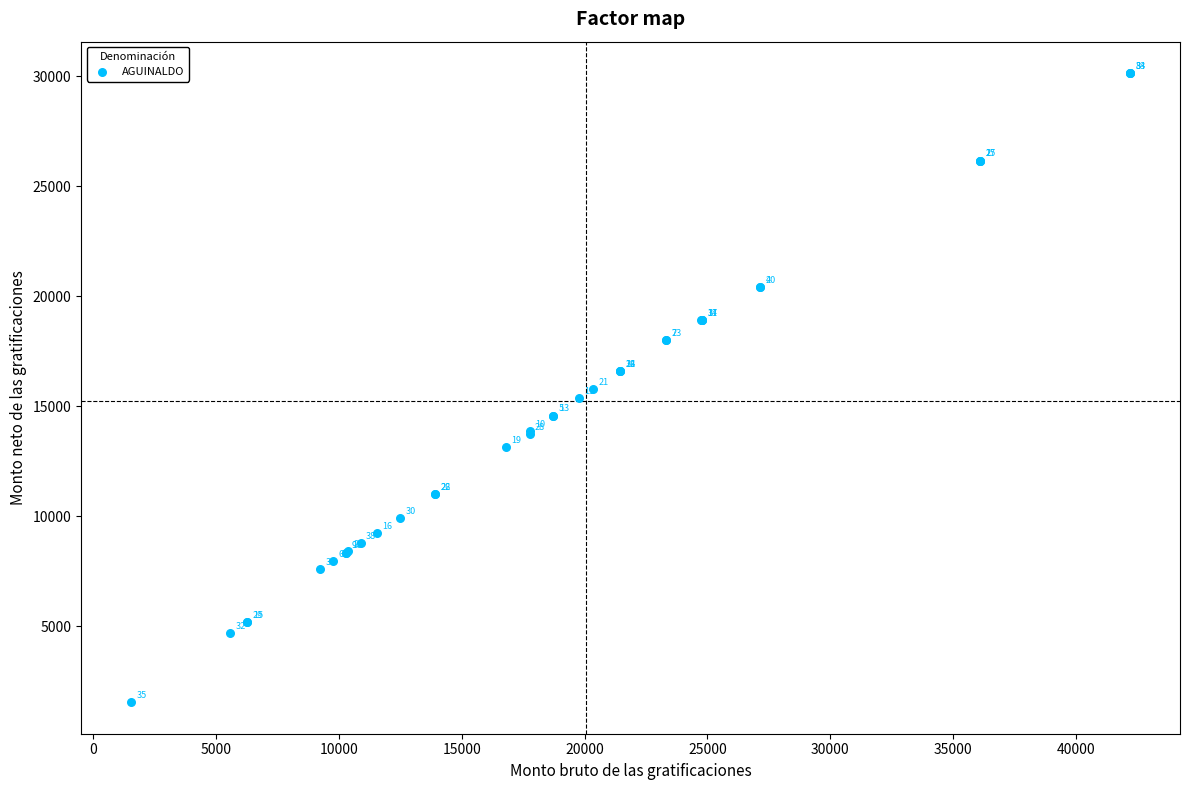

What Y value in the scatter plot is closest to 15835?

15766.8